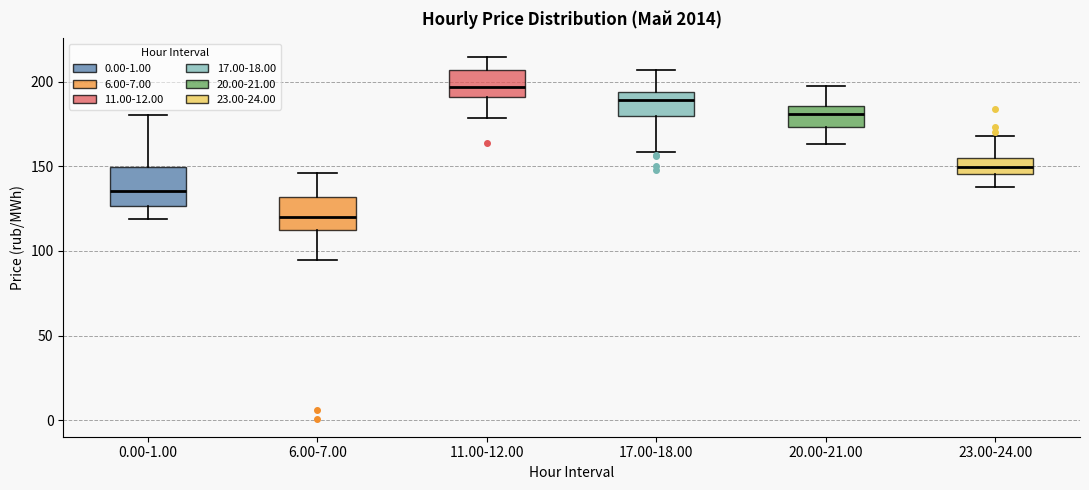

Which box's median line is the lowest?

6.00-7.00